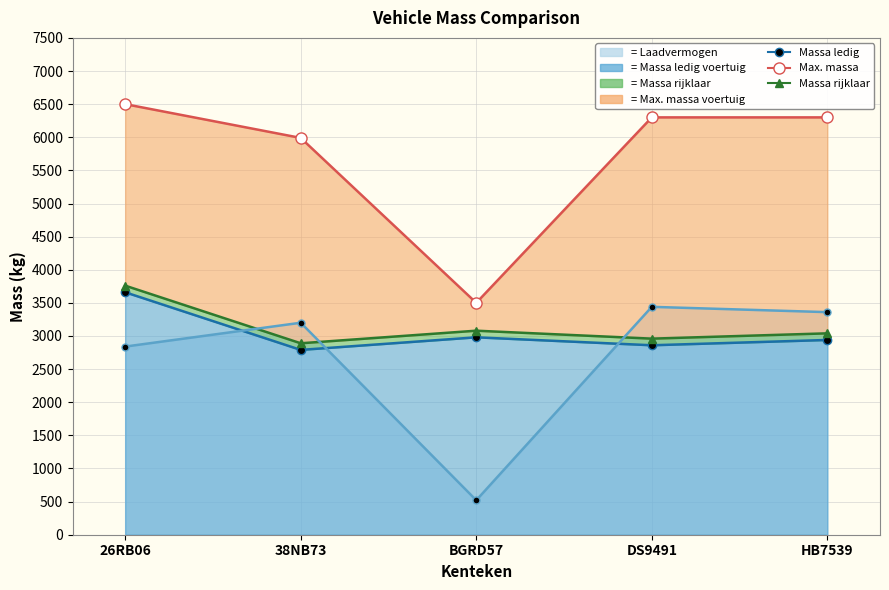

Which has a higher value, BGRD57 or DS9491?

BGRD57